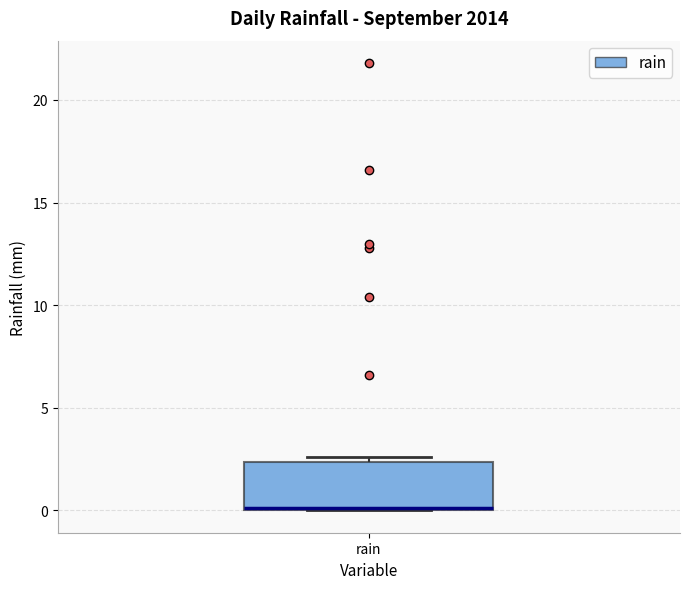

Where is the lower edge of the box for rain on the y-axis? The values are not printed on the chart, so give them approximately, as read against the axis.

0.0